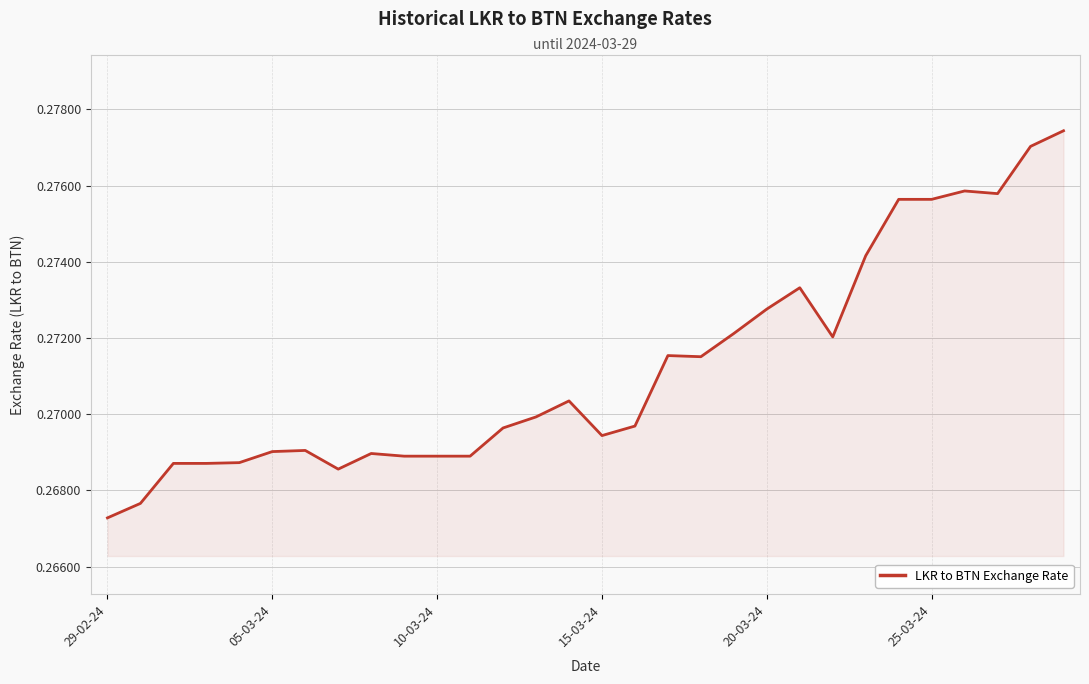

What is the sum of all values?

8.1